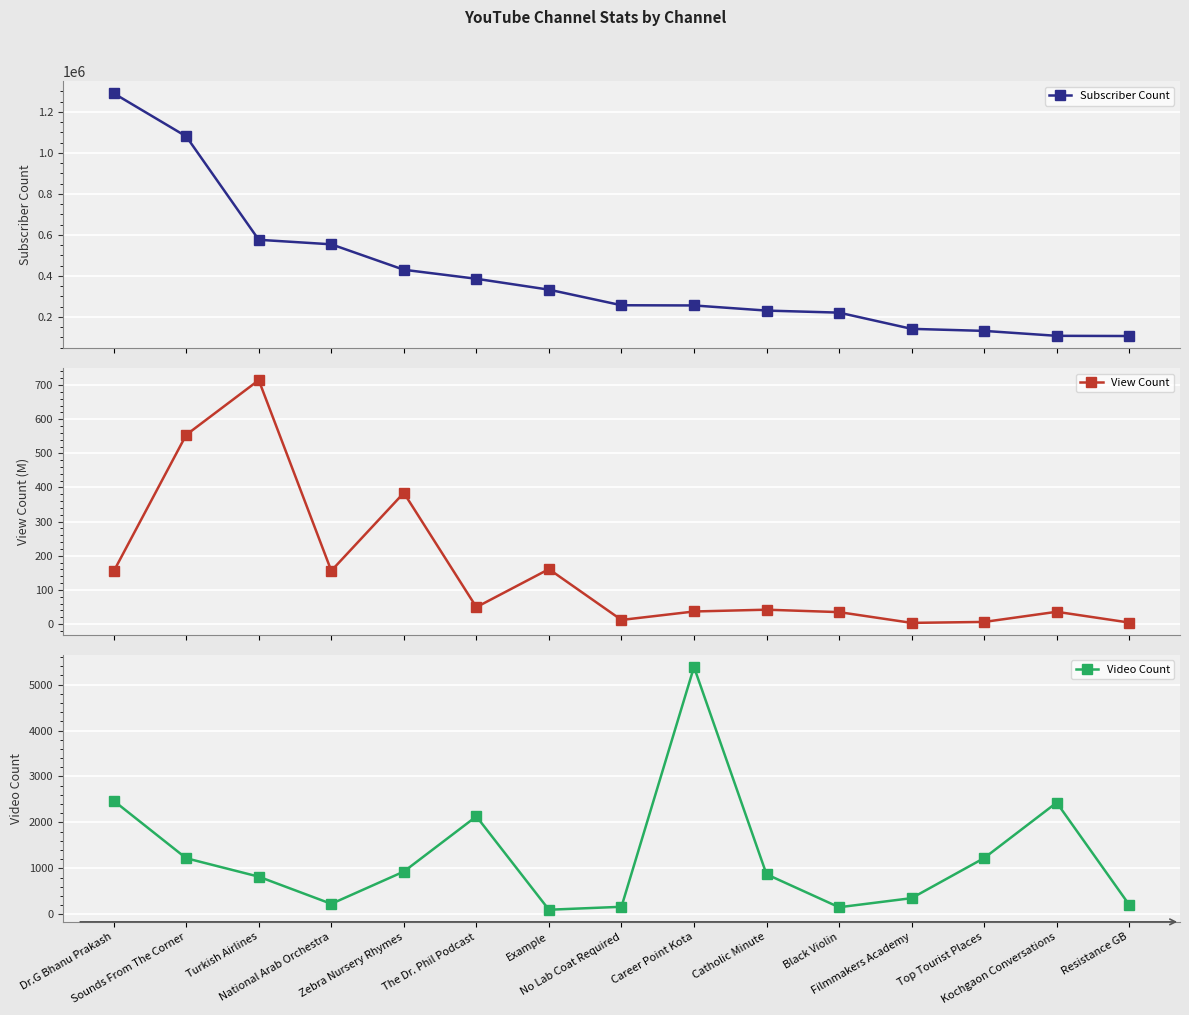

Reading right to left, transcribe all the data shown in this chart.

Subscriber Count: Resistance GB=107000.0	Kochgaon Conversations=108000.0	Top Tourist Places=132000.0	Filmmakers Academy=142000.0	Black Violin=221000.0	Catholic Minute=231000.0	Career Point Kota=256000.0	No Lab Coat Required=257000.0	Example=333000.0	The Dr. Phil Podcast=386000.0	Zebra Nursery Rhymes=430000.0	National Arab Orchestra=554000.0	Turkish Airlines=576000.0	Sounds From The Corner=1080000.0	Dr.G Bhanu Prakash=1290000.0
View Count: Resistance GB=4.2	Kochgaon Conversations=35.7	Top Tourist Places=6.0	Filmmakers Academy=3.2	Black Violin=34.8	Catholic Minute=41.9	Career Point Kota=36.6	No Lab Coat Required=11.8	Example=160.7	The Dr. Phil Podcast=49.3	Zebra Nursery Rhymes=384.2	National Arab Orchestra=155.8	Turkish Airlines=714.4	Sounds From The Corner=554.2	Dr.G Bhanu Prakash=154.1
Video Count: Resistance GB=209.0	Kochgaon Conversations=2432.0	Top Tourist Places=1226.0	Filmmakers Academy=354.0	Black Violin=156.0	Catholic Minute=873.0	Career Point Kota=5381.0	No Lab Coat Required=166.0	Example=102.0	The Dr. Phil Podcast=2132.0	Zebra Nursery Rhymes=932.0	National Arab Orchestra=230.0	Turkish Airlines=821.0	Sounds From The Corner=1222.0	Dr.G Bhanu Prakash=2472.0